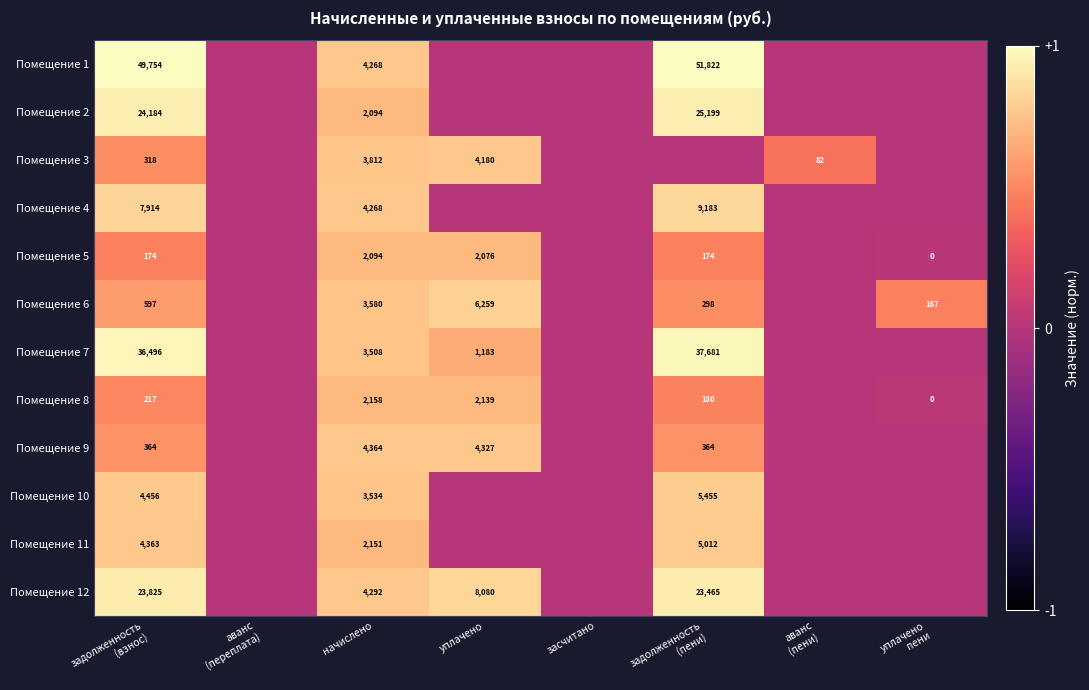

What is the difference between the highest and lowest values at начислено?

2270